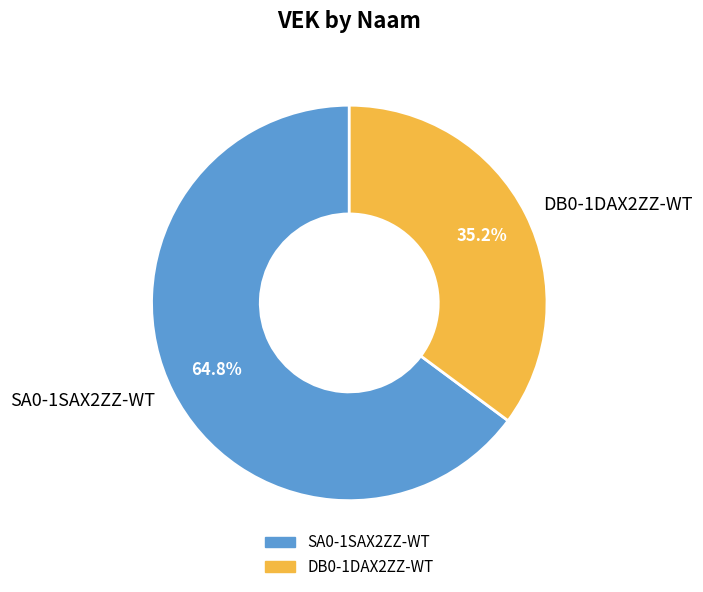

What percentage is the DB0-1DAX2ZZ-WT slice, to the nearest percent?

35%